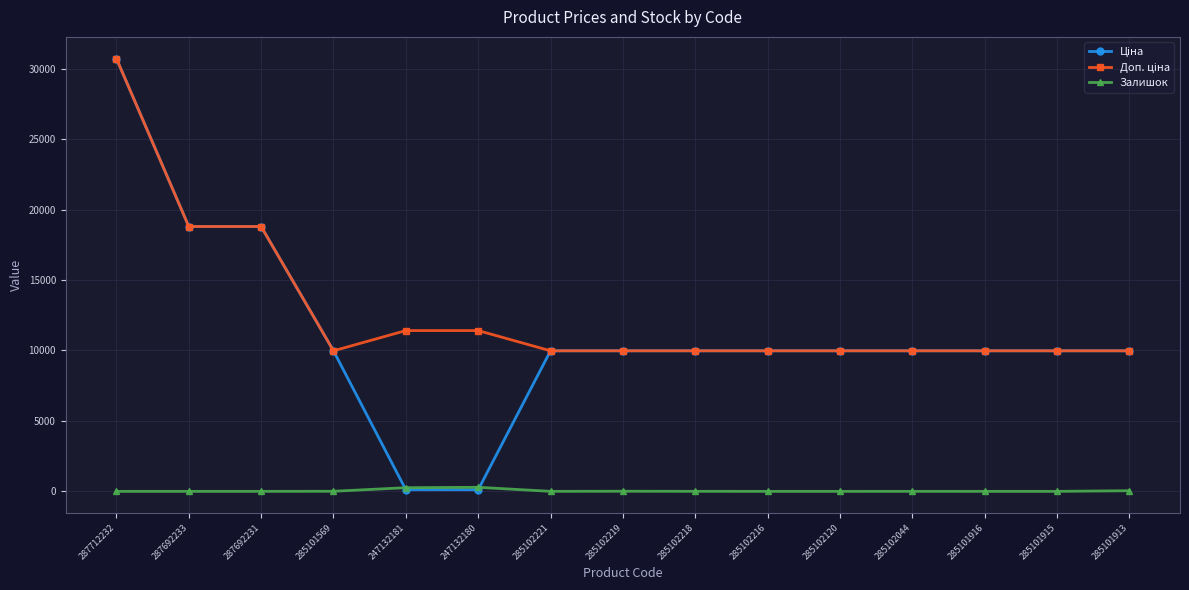

What is the label of the 3rd point from the left?

287692231